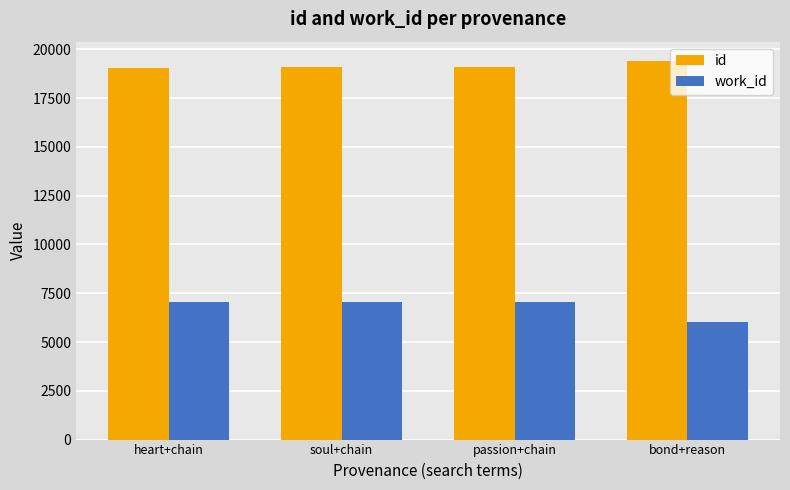

What is the minimum value for work_id?

6050